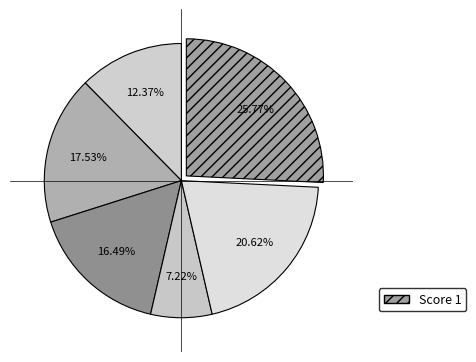

How many segments does this pie chart have?

6